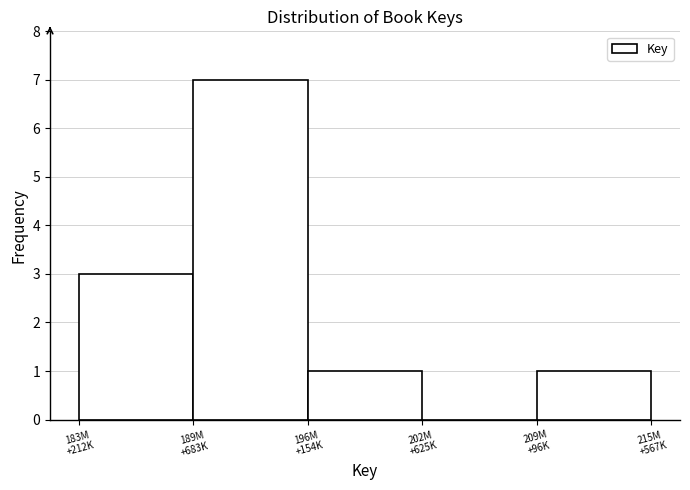

What is the greatest value displayed?

7